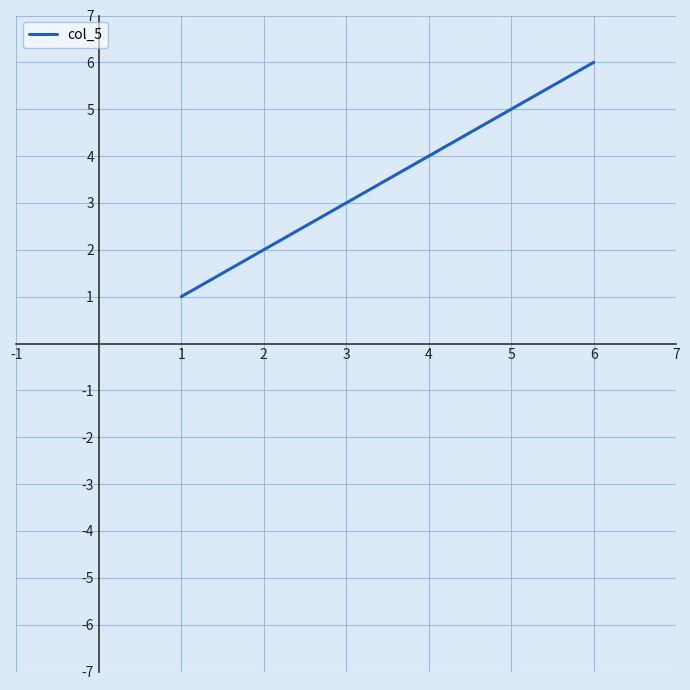

Read the value at 4.

4